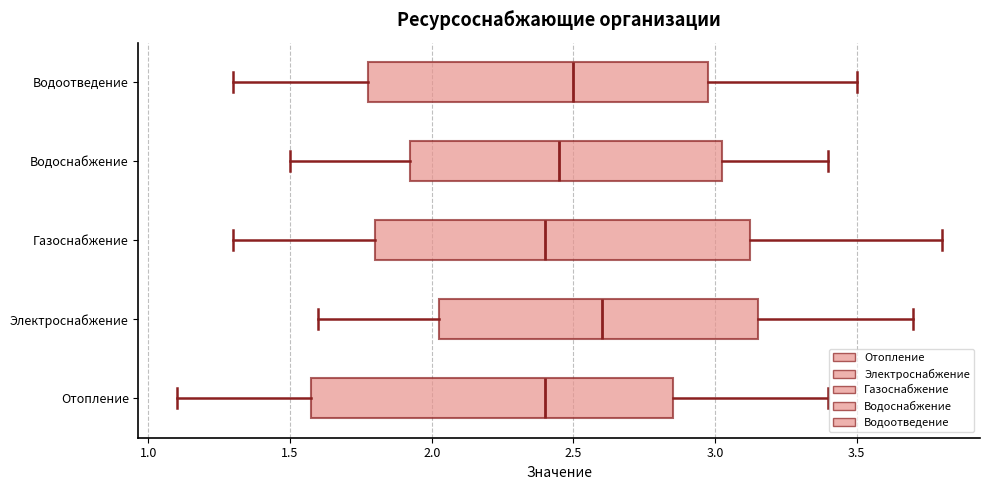

Where is the left edge of the box for Водоотведение on the x-axis? The values are not printed on the chart, so give them approximately, as read against the axis.

1.80